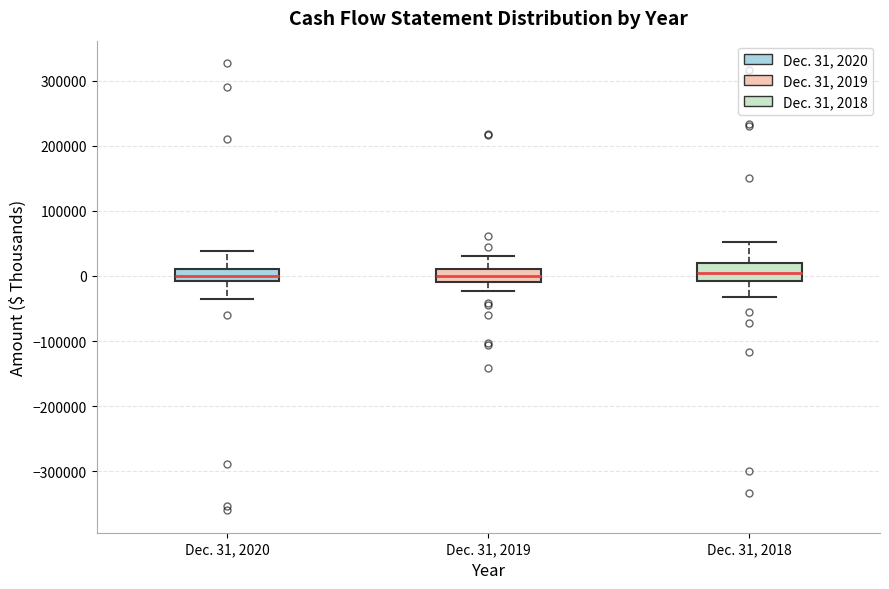

Reading left to right, read every box against the y-axis: the position of its median line, the range the box covers, and the ends of its whiskers. The values are not printed on the chart, so give them approximately, as read against the axis.

Dec. 31, 2020: median 0, box -10000 to 10000, whiskers -30000 to 40000
Dec. 31, 2019: median 0, box -10000 to 10000, whiskers -20000 to 30000
Dec. 31, 2018: median 0, box -10000 to 20000, whiskers -30000 to 50000